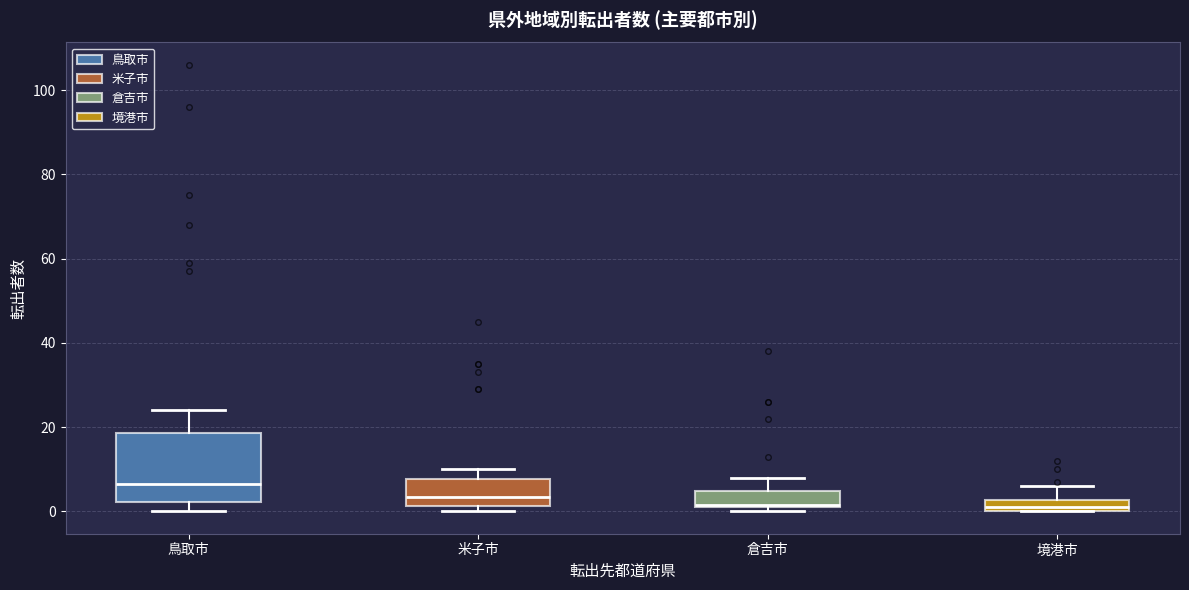

Which box is the tallest, from its lower edge to its upper edge?

鳥取市